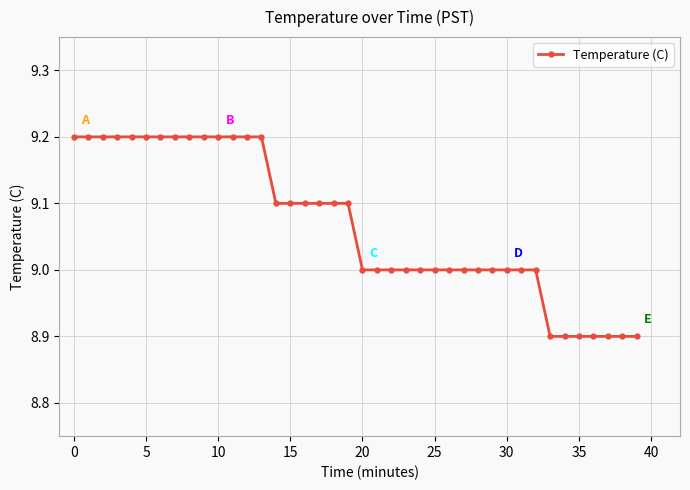

How many data points does each series have?

40